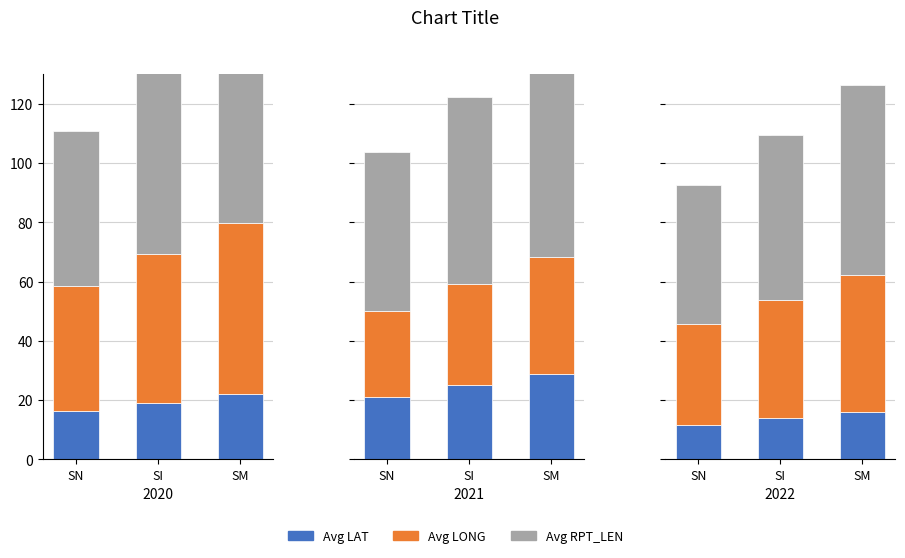

What is the sum of the Avg RPT_LEN values at SI and SN?

114.0